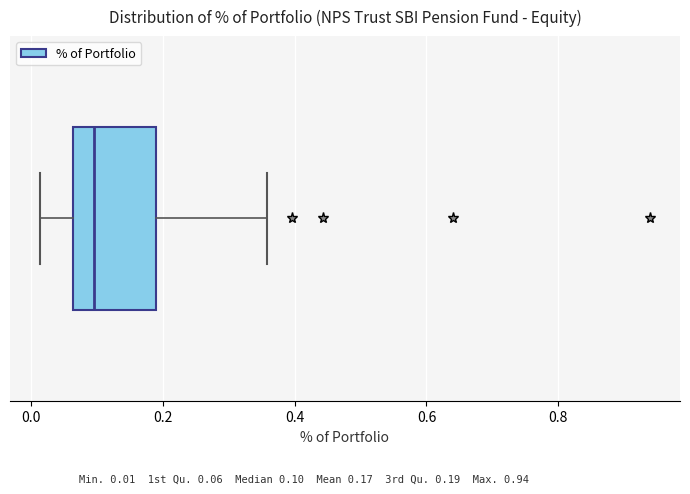

Read this box plot against the x-axis: the position of the median line, the range covered by the box, and the ends of both whiskers. The values are not printed on the chart, so give them approximately, as read against the axis.

median 0.10, box 0.06 to 0.20, whiskers 0.02 to 0.36